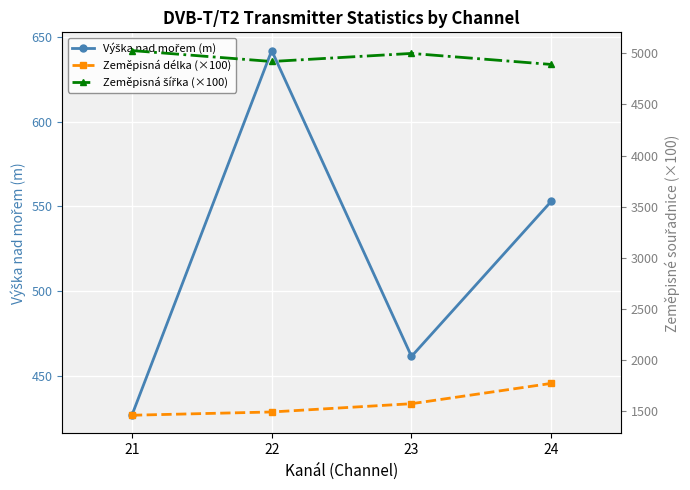

What is the approximate value of Výška nad mořem (m) at 23?

461.5